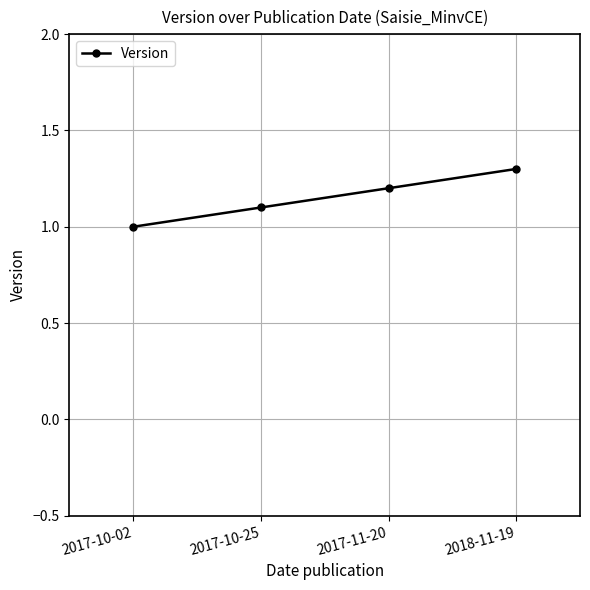

Reading left to right, transcribe all the data shown in this chart.

1.0	1.1	1.2	1.3